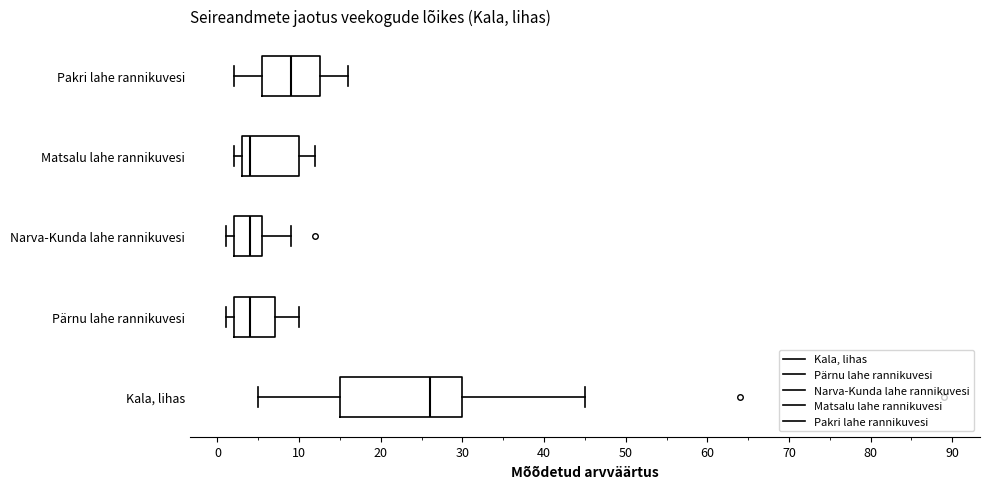

Reading bottom to top, transcribe this box plot: for each box, give where its median line is, the range the box spans, and where its two whiskers end, as read against the x-axis. The values are not printed on the chart, so give them approximately, as read against the axis.

Kala, lihas: median 26, box 15 to 30, whiskers 5 to 45
Pärnu lahe rannikuvesi: median 4, box 2 to 7, whiskers 1 to 10
Narva-Kunda lahe rannikuvesi: median 4, box 2 to 6, whiskers 1 to 9
Matsalu lahe rannikuvesi: median 4, box 3 to 10, whiskers 2 to 12
Pakri lahe rannikuvesi: median 9, box 6 to 13, whiskers 2 to 16